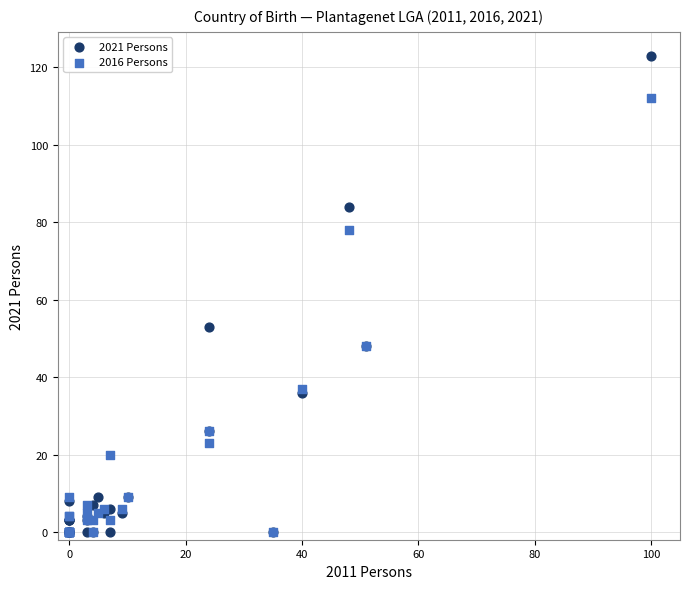

Which series contains the highest Y value?

2021 Persons